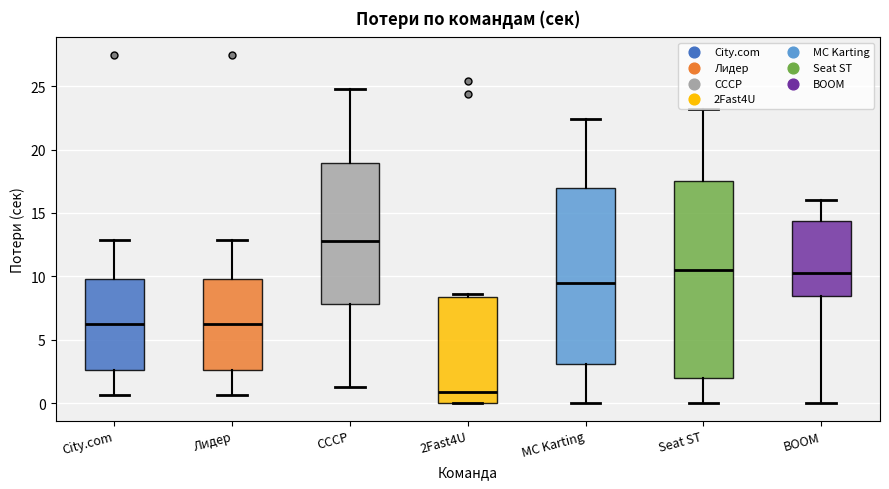

Reading left to right, read every box against the y-axis: the position of its median line, the range the box covers, and the ends of its whiskers. The values are not printed on the chart, so give them approximately, as read against the axis.

City.com: median 6.5, box 2.5 to 10.0, whiskers 0.5 to 13.0
Лидер: median 6.5, box 2.5 to 10.0, whiskers 0.5 to 13.0
СССР: median 13.0, box 8.0 to 19.0, whiskers 1.5 to 25.0
2Fast4U: median 1.0, box 0.0 to 8.5, whiskers 0.0 to 8.5 (just above the box's upper edge)
MC Karting: median 9.5, box 3.0 to 17.0, whiskers 0.0 to 22.5
Seat ST: median 10.5, box 2.0 to 17.5, whiskers 0.0 to 23.0
BOOM: median 10.5, box 8.5 to 14.5, whiskers 0.0 to 16.0